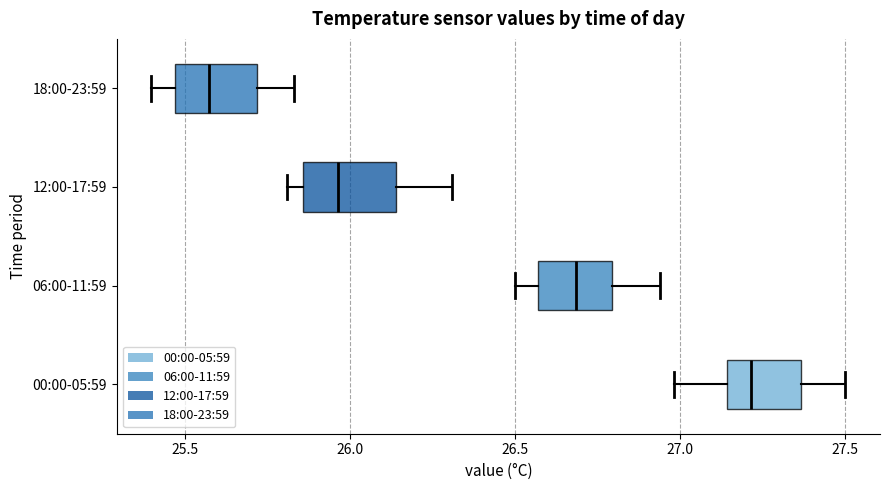

Where does the median line of the box for 06:00-11:59 sit on the x-axis? The values are not printed on the chart, so give them approximately, as read against the axis.

26.70